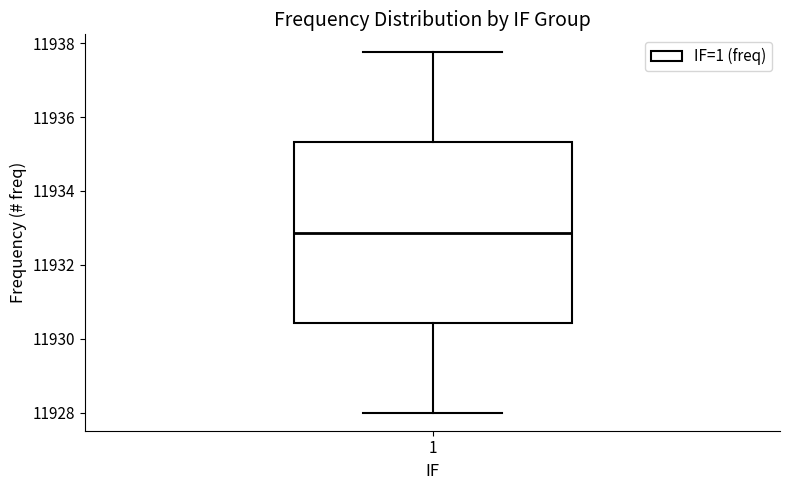

Where is the lower edge of the box at x = 1 on the y-axis? The values are not printed on the chart, so give them approximately, as read against the axis.

11930.4